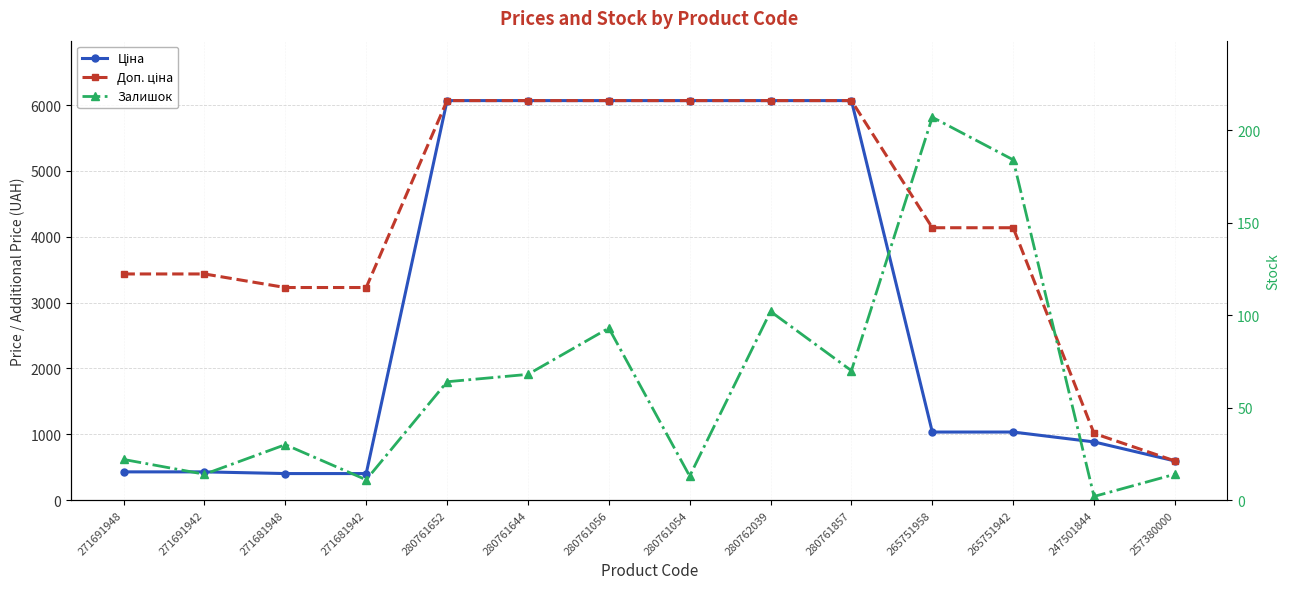

What is the label of the 7th point from the right?

280761054